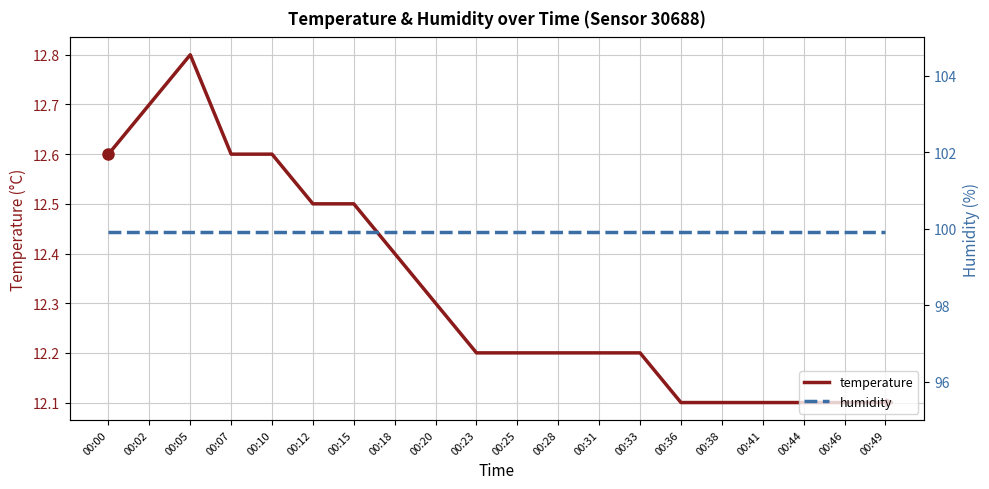

The value of temperature at 00:20 is 3.3. True or false?

False